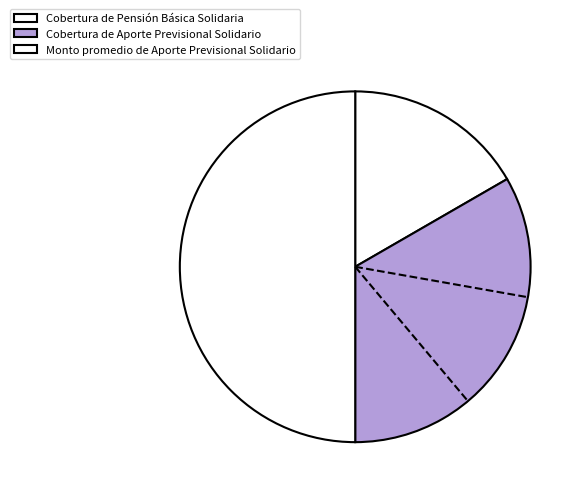

Rank the categories by value from lowest to highest.

Cobertura de Pensión Básica Solidaria, Cobertura de Aporte Previsional Solidario, Monto promedio de Aporte Previsional Solidario